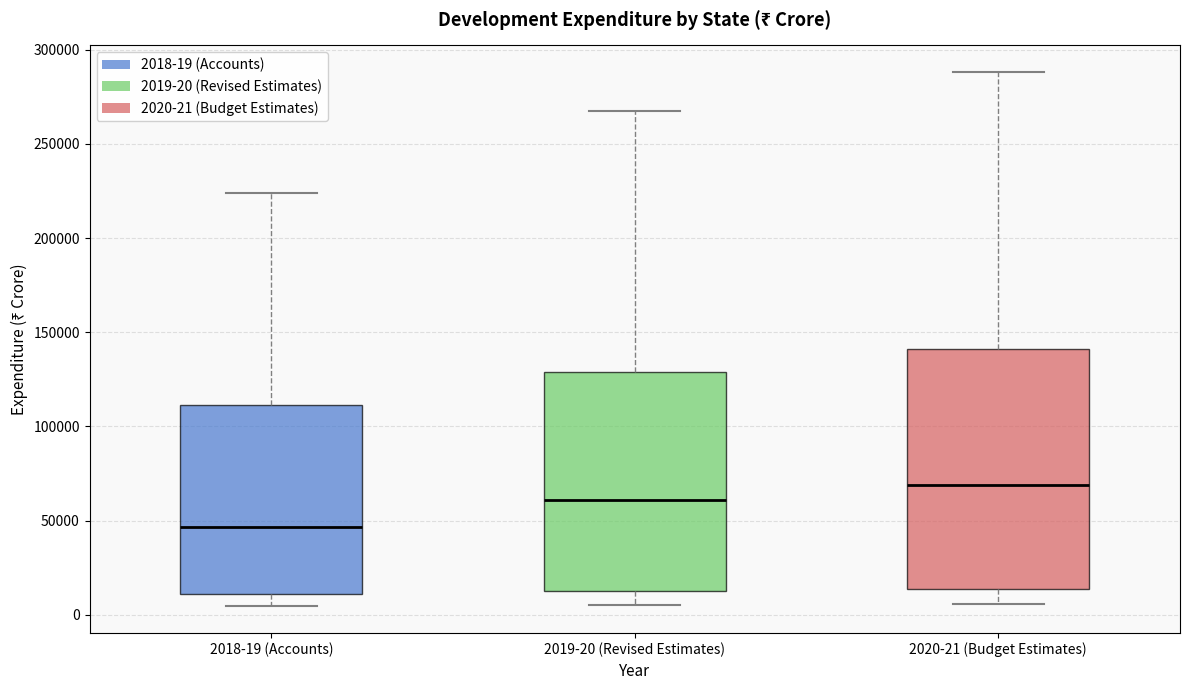

Which box is the tallest, from its lower edge to its upper edge?

2020-21 (Budget Estimates)